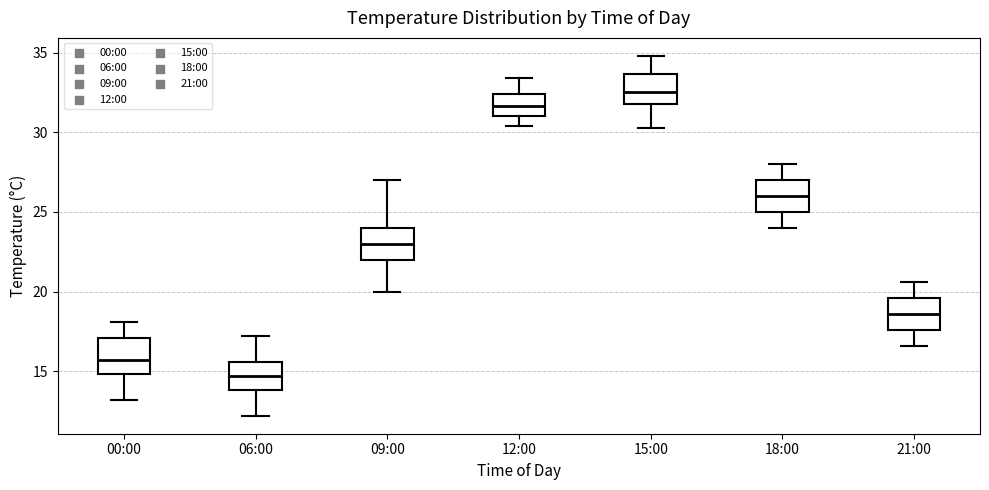

Reading left to right, read every box against the y-axis: the position of its median line, the range the box covers, and the ends of its whiskers. The values are not printed on the chart, so give them approximately, as read against the axis.

00:00: median 15.5, box 15.0 to 17.0, whiskers 13.0 to 18.0
06:00: median 14.5, box 14.0 to 15.5, whiskers 12.0 to 17.0
09:00: median 23.0, box 22.0 to 24.0, whiskers 20.0 to 27.0
12:00: median 31.5, box 31.0 to 32.5, whiskers 30.5 to 33.5
15:00: median 32.5, box 32.0 to 33.5, whiskers 30.5 to 35.0
18:00: median 26.0, box 25.0 to 27.0, whiskers 24.0 to 28.0
21:00: median 18.5, box 17.5 to 19.5, whiskers 16.5 to 20.5